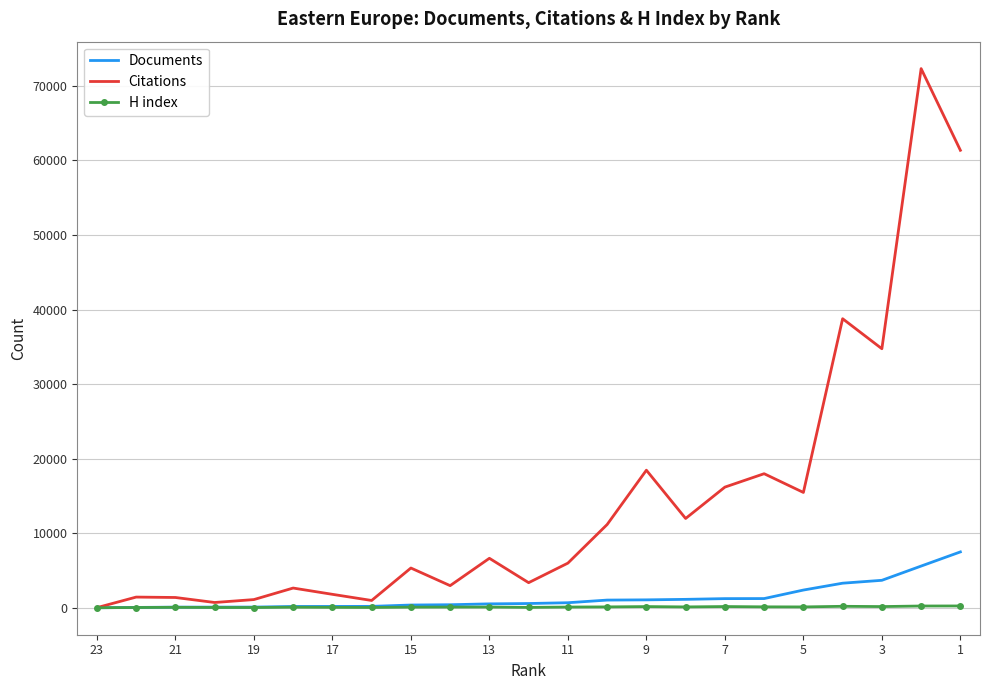

True or false: Citations and Documents cross at least once.

False